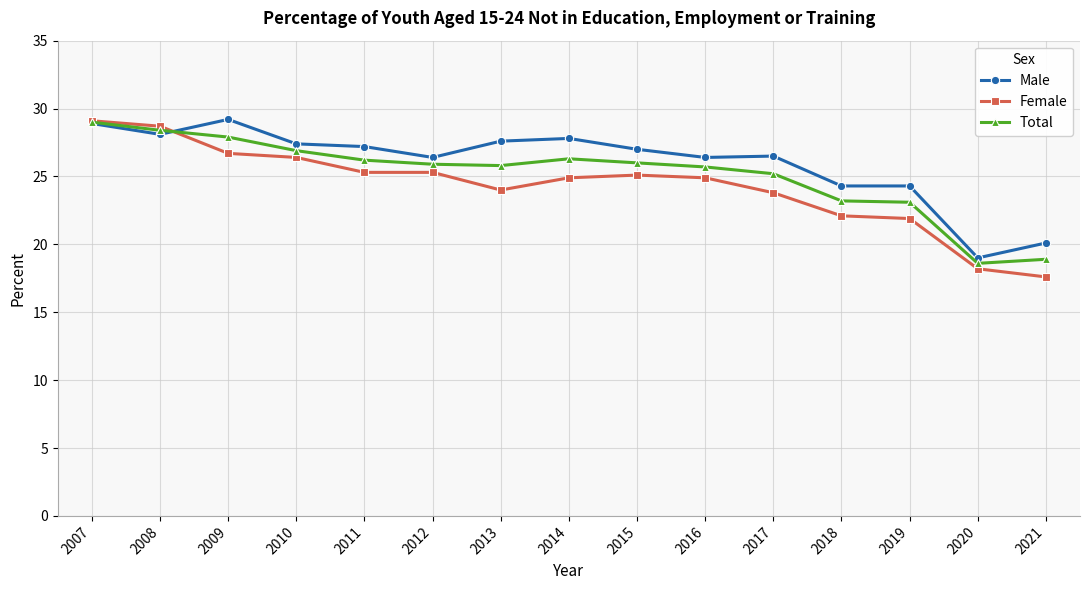

Is the value of Total at 2013 greater than the value of Male at 2021?

Yes